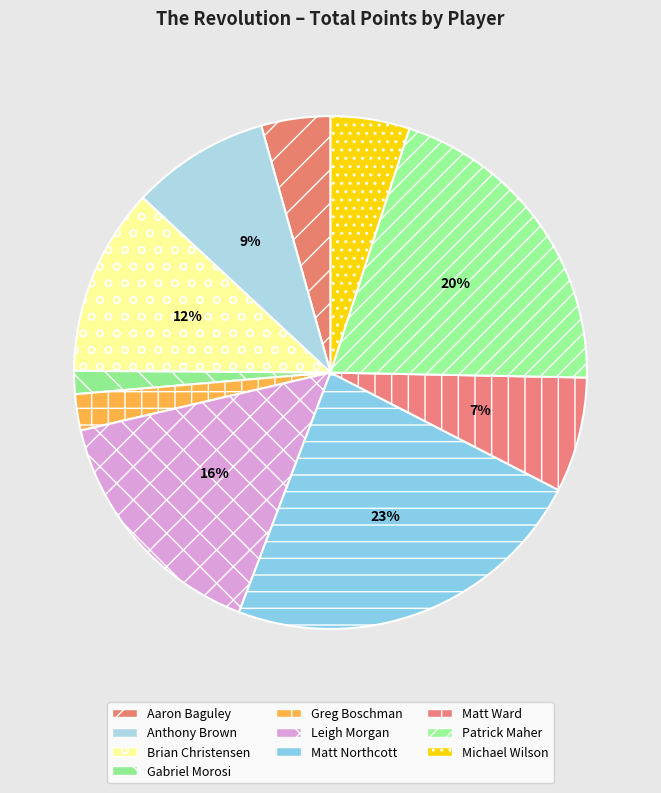

Rank the categories by value from highest to lowest.

Matt Northcott, Patrick Maher, Leigh Morgan, Brian Christensen, Anthony Brown, Matt Ward, Michael Wilson, Aaron Baguley, Greg Boschman, Gabriel Morosi